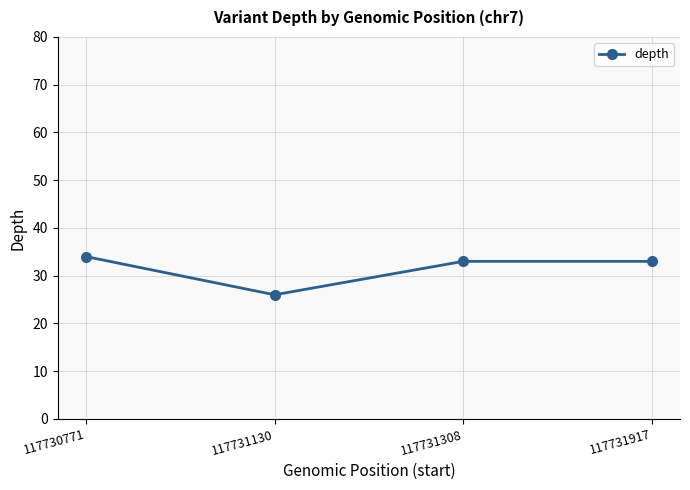

Does the chart display data point markers on the line(s)?

Yes